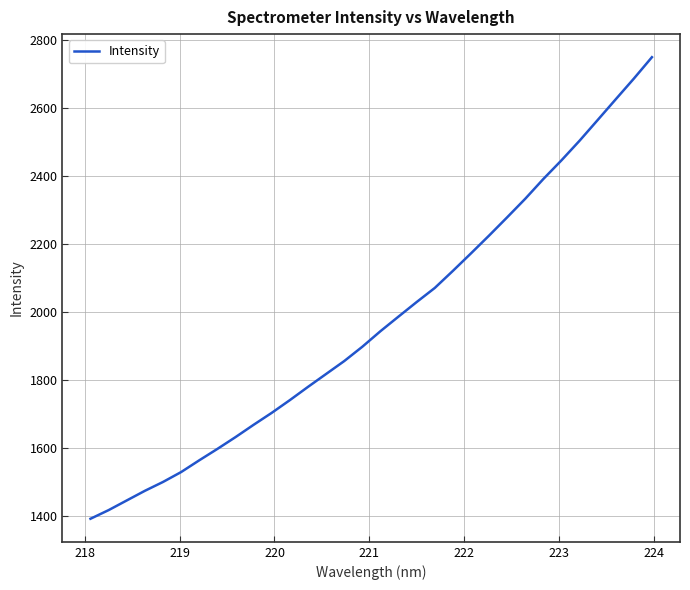

Does the chart display data point markers on the line(s)?

No